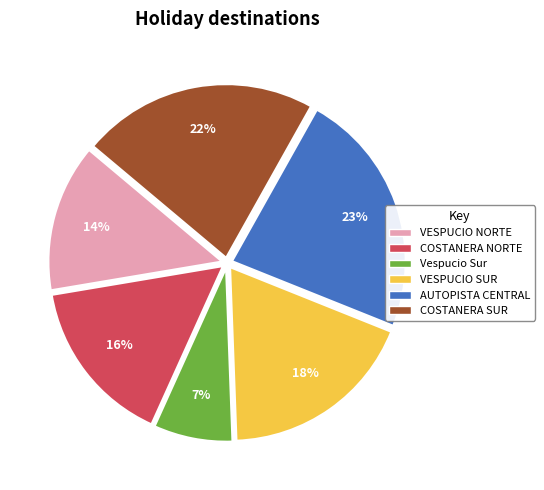

To the nearest percent, what is the difference between the AUTOPISTA CENTRAL and COSTANERA SUR slice percentages?

1%